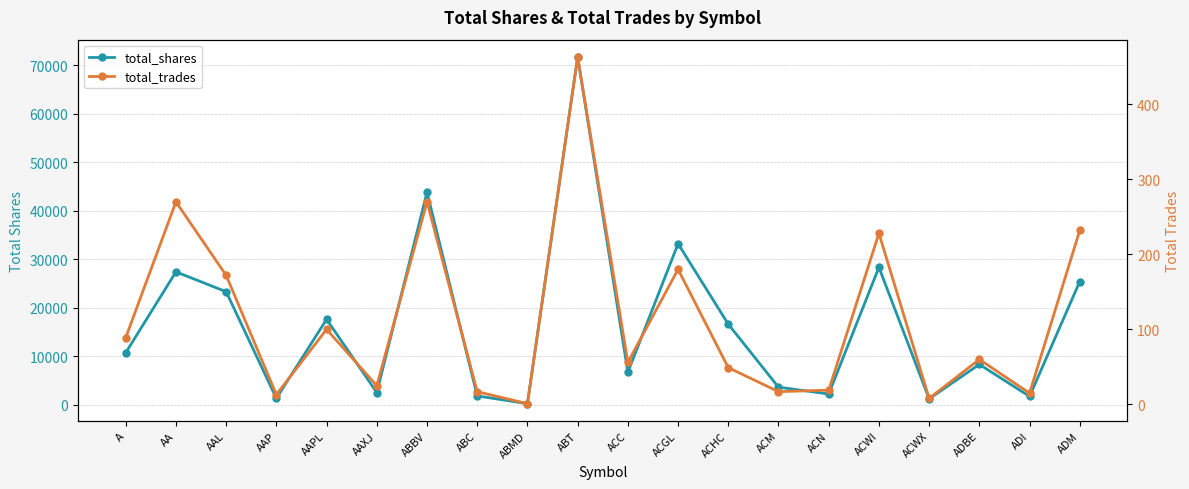

List the series in order of their peak value, lowest first.

total_trades, total_shares